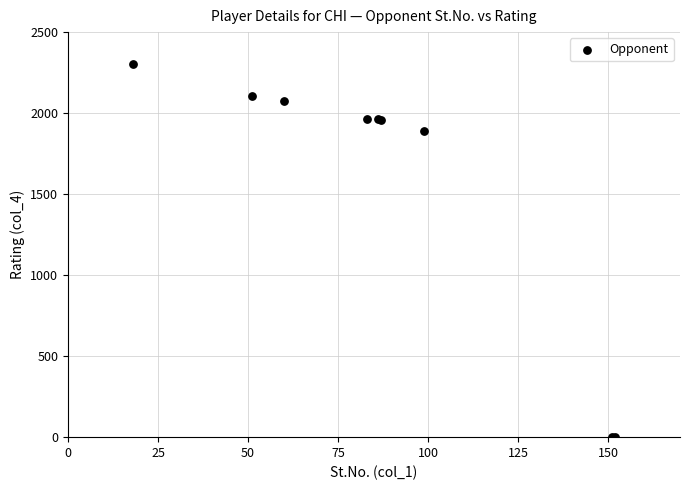

What Y value in the scatter plot is closest to 1150?

1890